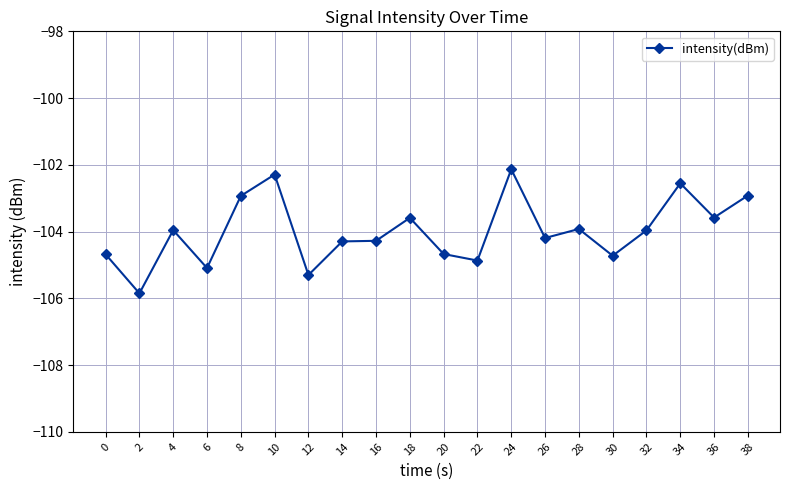

The chart shows a value of -102.9 at 8. True or false?

True